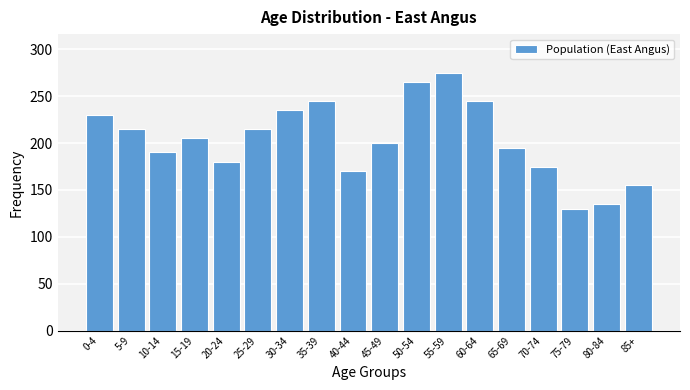

Reading left to right, list all the values displayed in this chart.

230	215	190	205	180	215	235	245	170	200	265	275	245	195	175	130	135	155